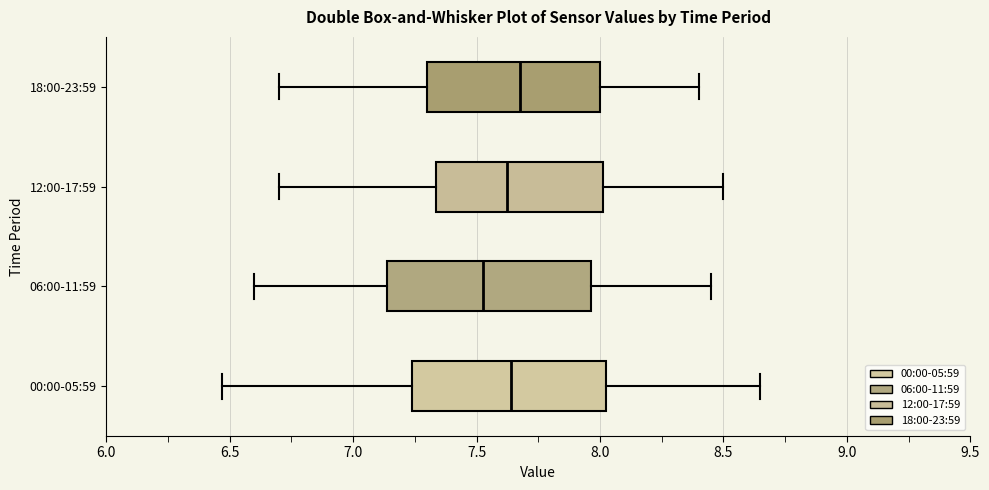

Which box's median line is the furthest to the left?

06:00-11:59